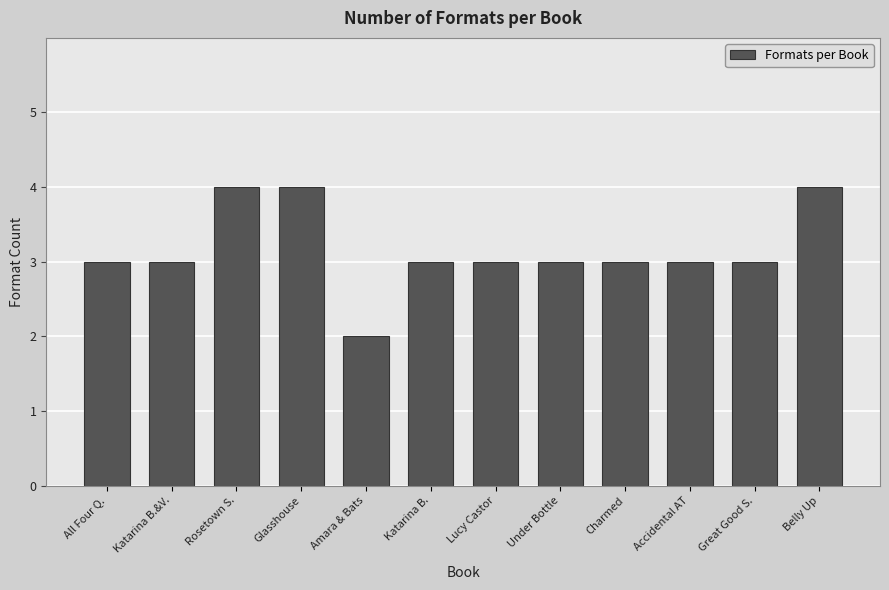

Reading left to right, list all the values displayed in this chart.

3	3	4	4	2	3	3	3	3	3	3	4